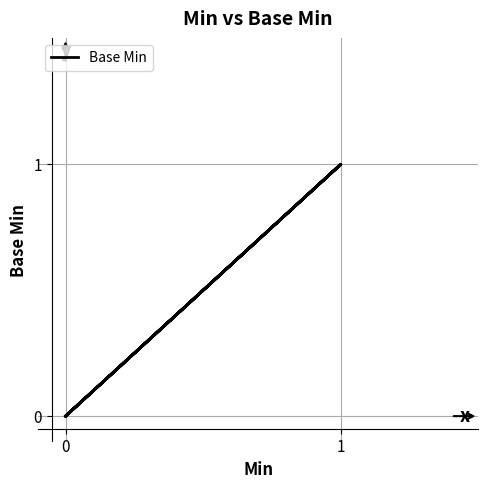

What is the greatest value displayed?

1